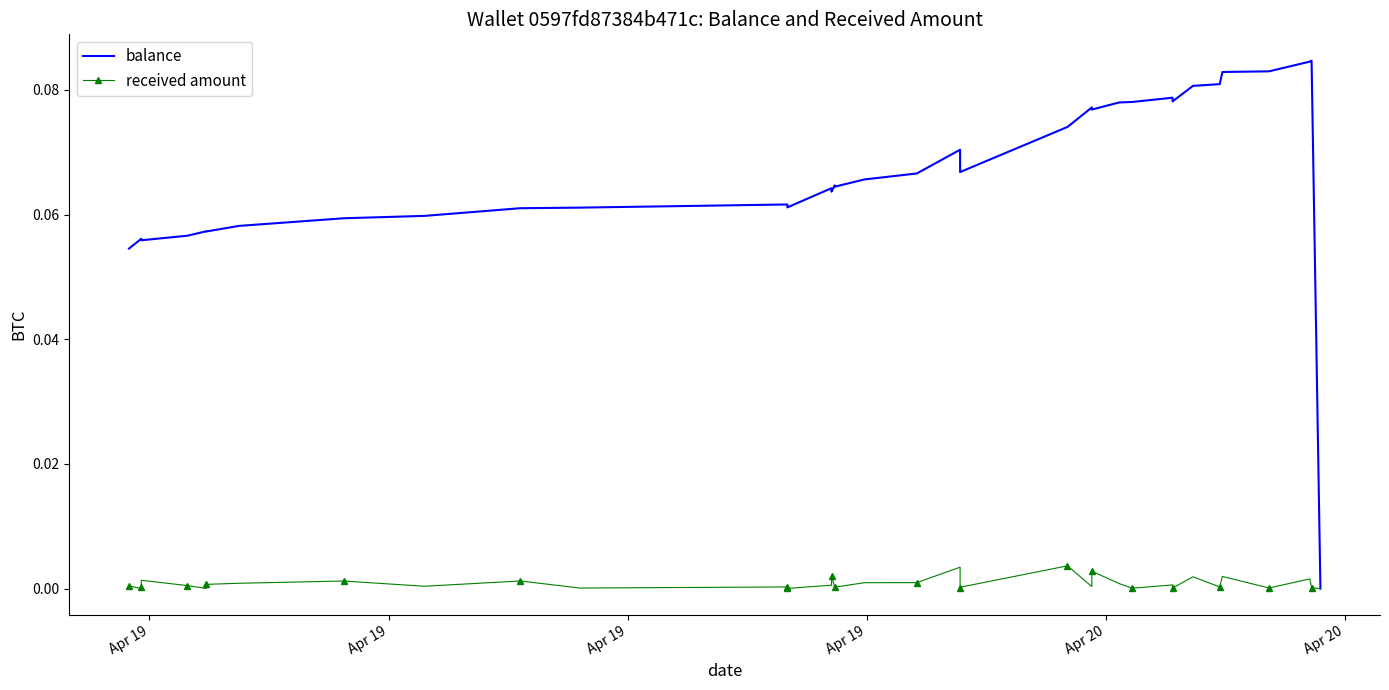

At how many categories does at least one series exceed 0?

37